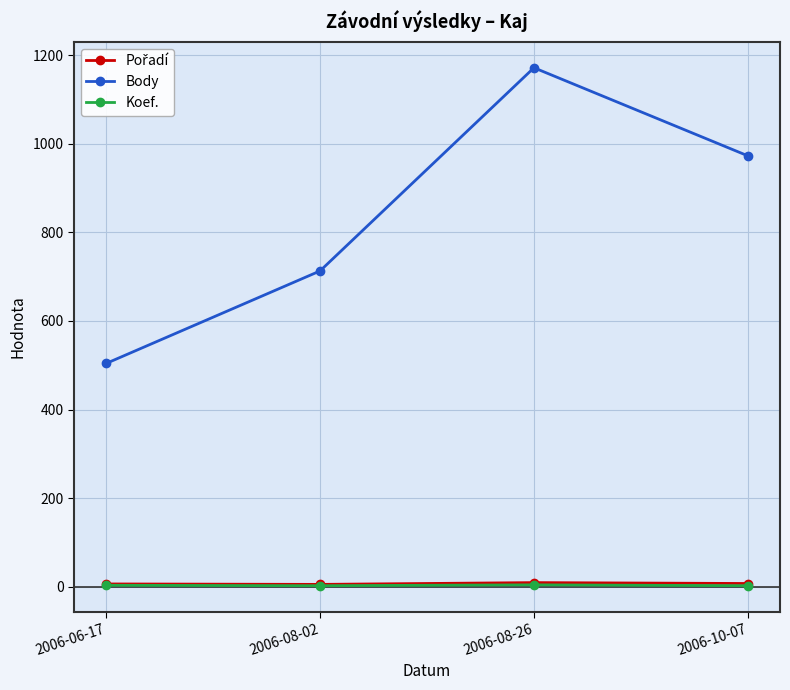

How many series are shown in this chart?

3